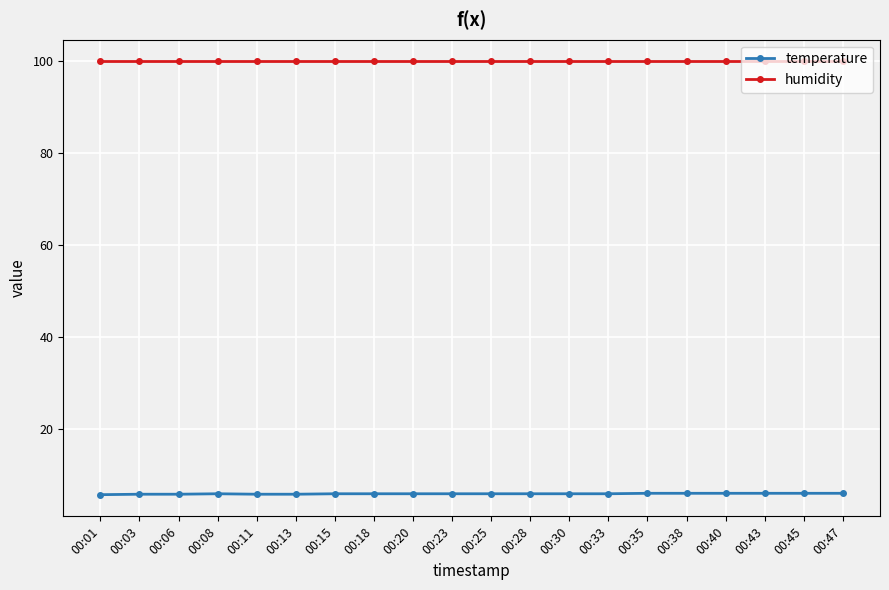

What is the value of the temperature point at the 3rd from the left?

5.8